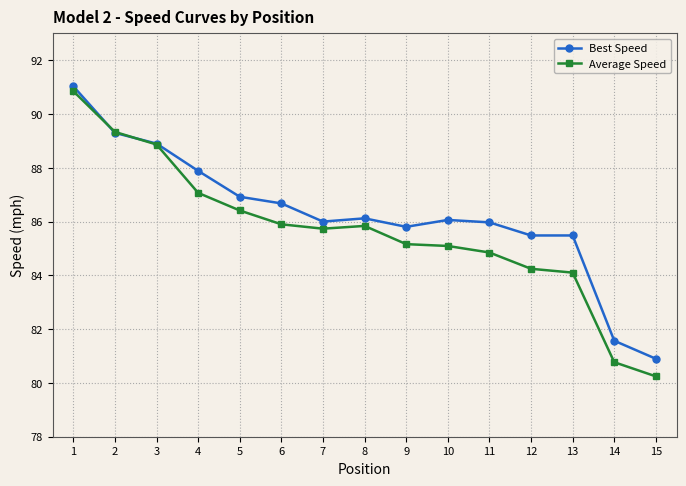

At how many categories does at least one series exceed 81?

14